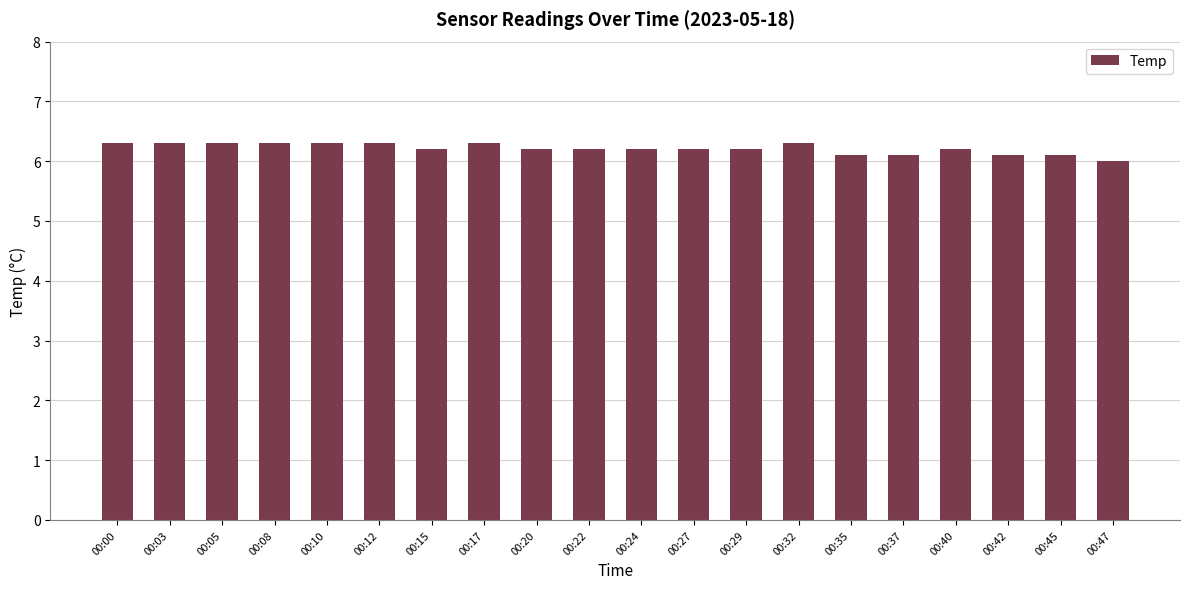

Approximately how many times larger is the value at 00:15 compared to 00:22?

1.0